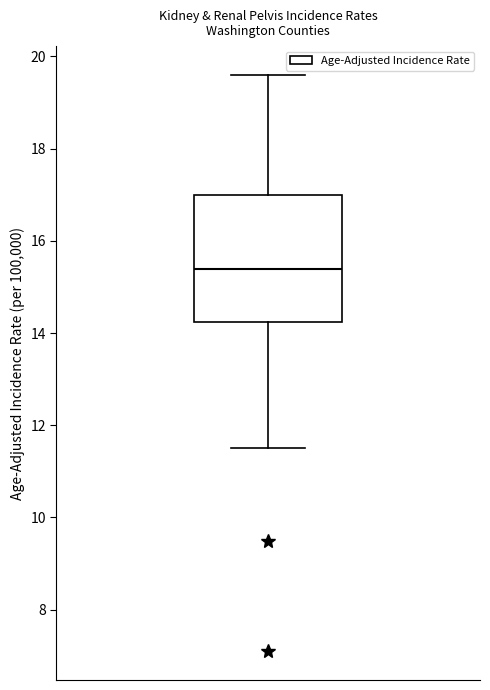

Transcribe this box plot: give where the median line is, the range the box spans, and where the two whiskers end, as read against the y-axis. The values are not printed on the chart, so give them approximately, as read against the axis.

median 15.4, box 14.2 to 17.0, whiskers 11.6 to 19.6